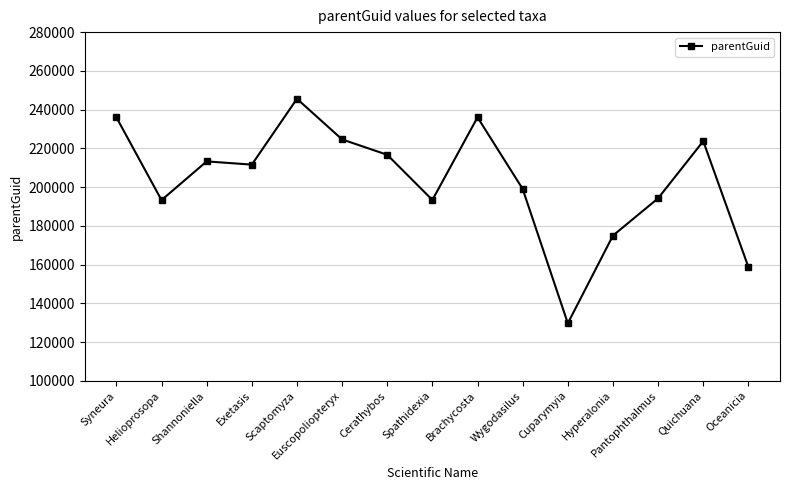

How many interior local valleys (lower than both neighbors) does the data have?

4